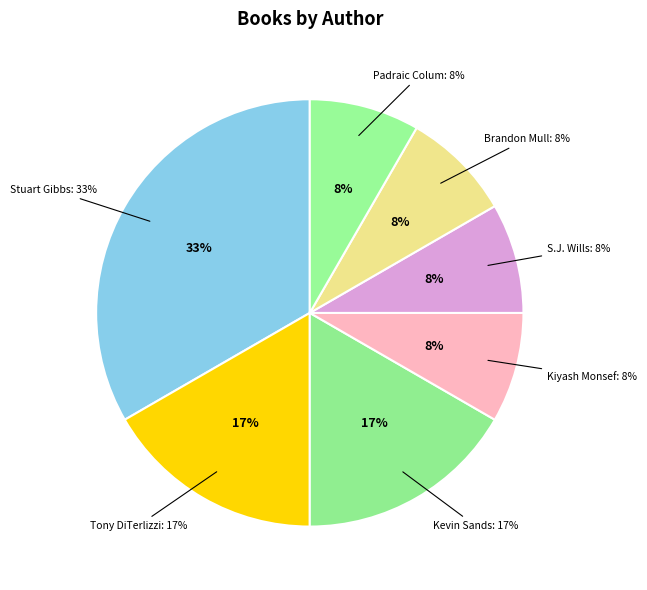

Rank the categories by value from highest to lowest.

Stuart Gibbs (62586102), Tony DiTerlizzi (1260044), Kevin Sands (501383023), Kiyash Monsef (194209060), S.J. Wills (195566024), Brandon Mull (43344647), Padraic Colum (706248)